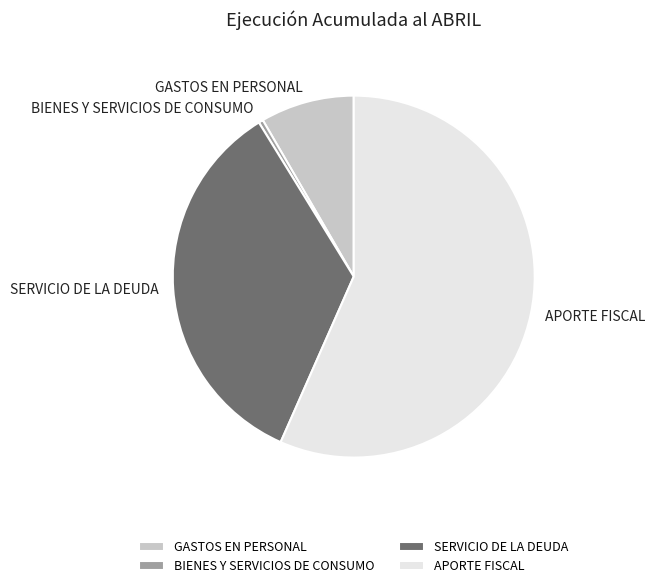

Which category has the smallest portion of the pie?

BIENES Y SERVICIOS DE CONSUMO